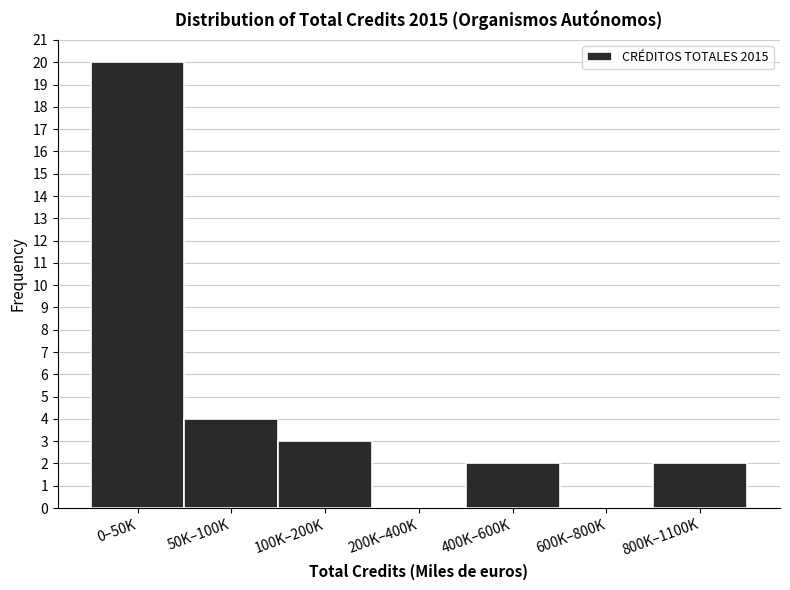

Reading left to right, list all the values displayed in this chart.

0–50K=20	50K–100K=4	100K–200K=3	200K–400K=0	400K–600K=2	600K–800K=0	800K–1100K=2